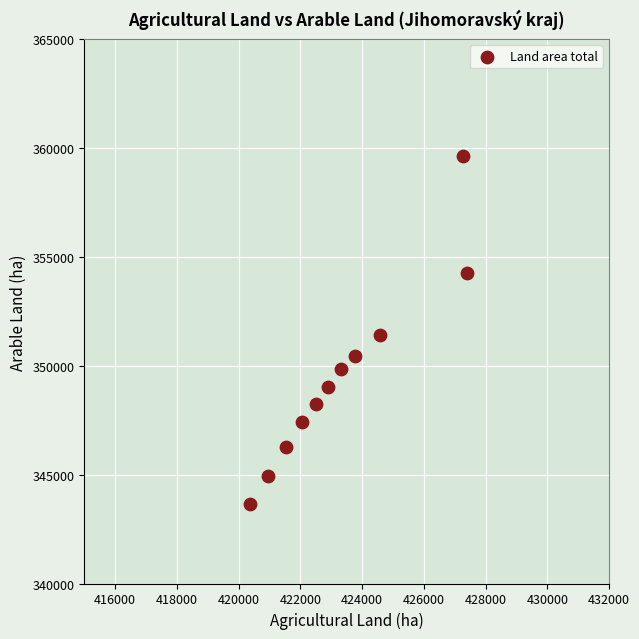

What is the average X value?

423332.2